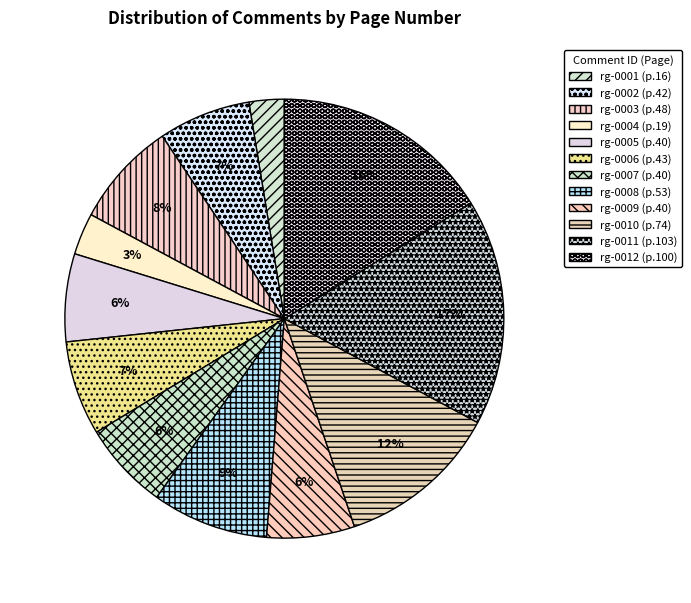

Which has a higher value, rg-0002 or rg-0001?

rg-0002